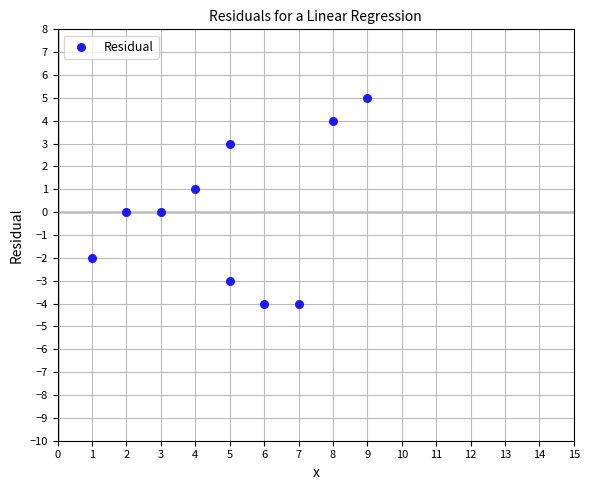

What is the range of X values (max minus min)?

8